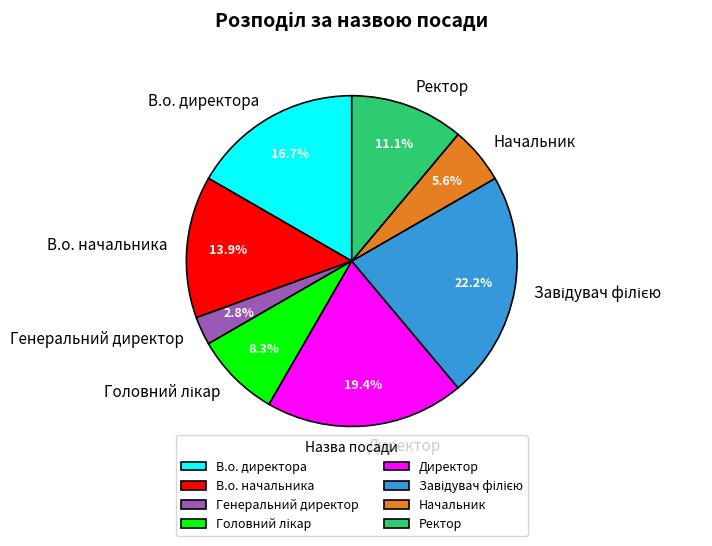

Combined, do Генеральний директор and Начальник account for over 50%?

No